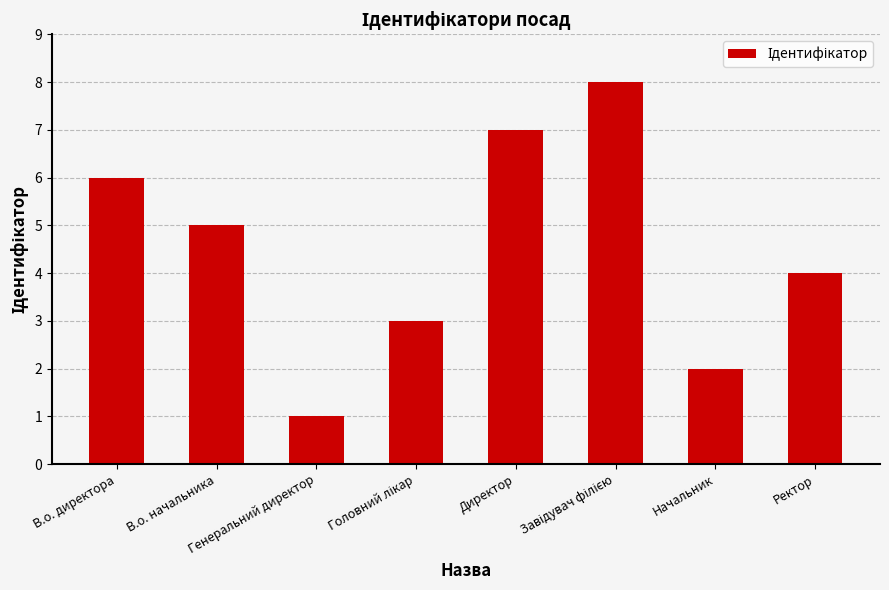

What is the sum of all values?

36